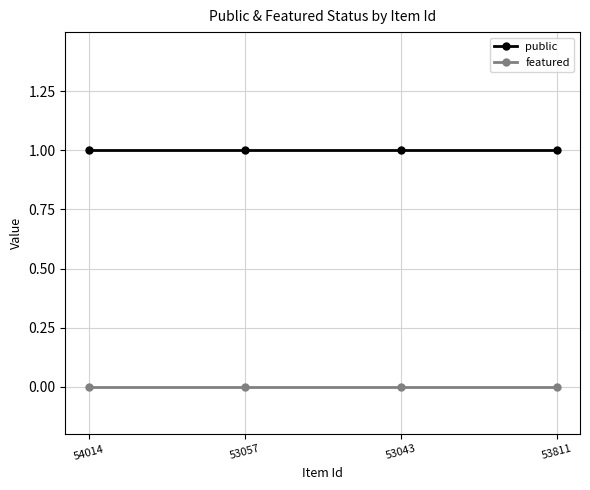

What are all the series names shown in the legend?

public, featured